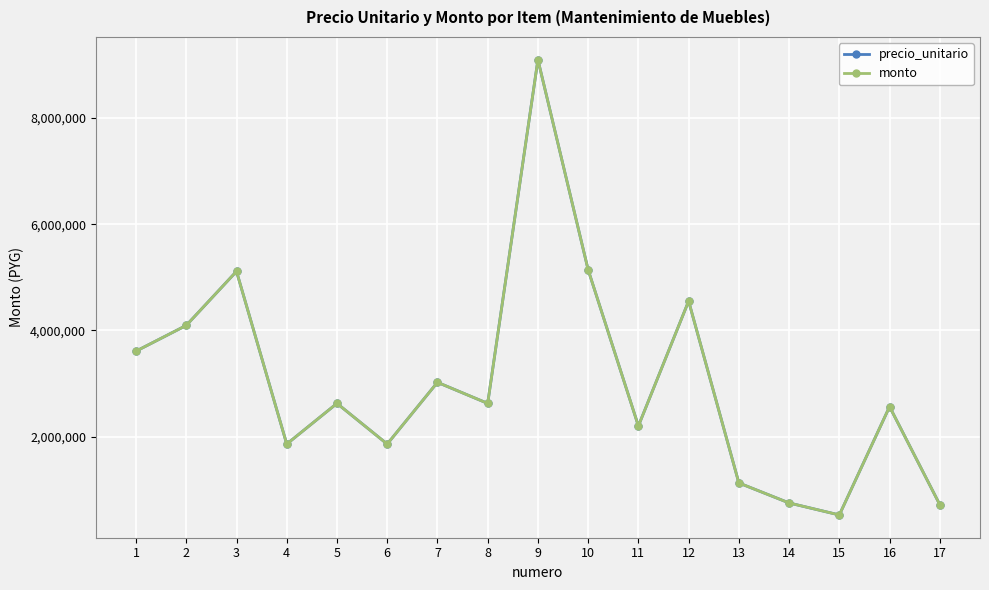

Which series has the largest range (max minus min)?

precio_unitario